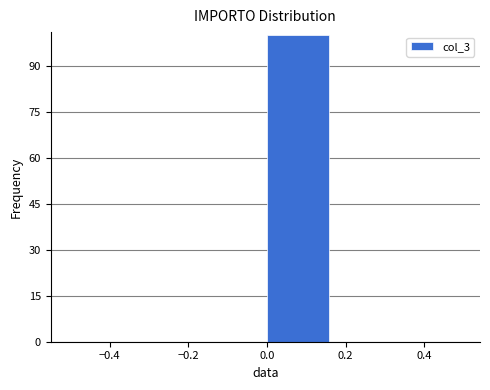

Over which range of the x-axis is the bar tallest?

0.00 to 0.16